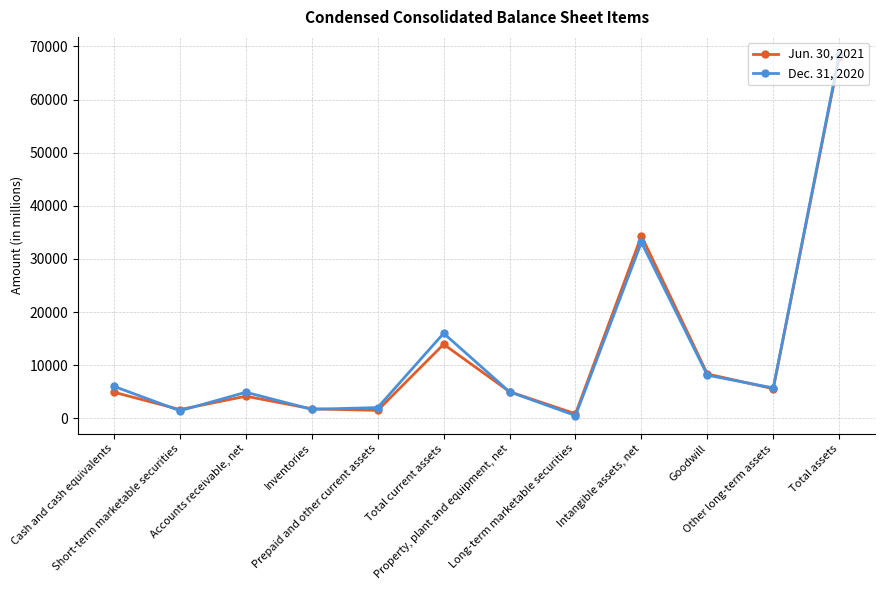

How many values in the Dec. 31, 2020 series are below 5708?

6